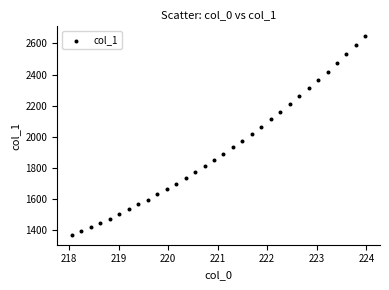

What is the range of Y values (max minus min)?

1276.7